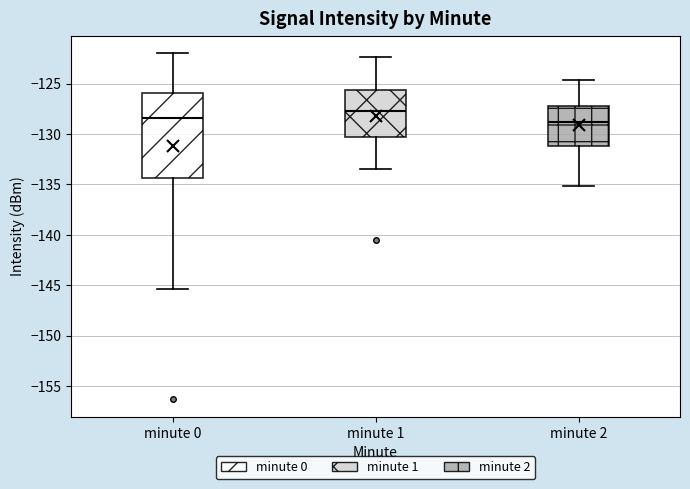

Which box has the highest median line?

minute 1